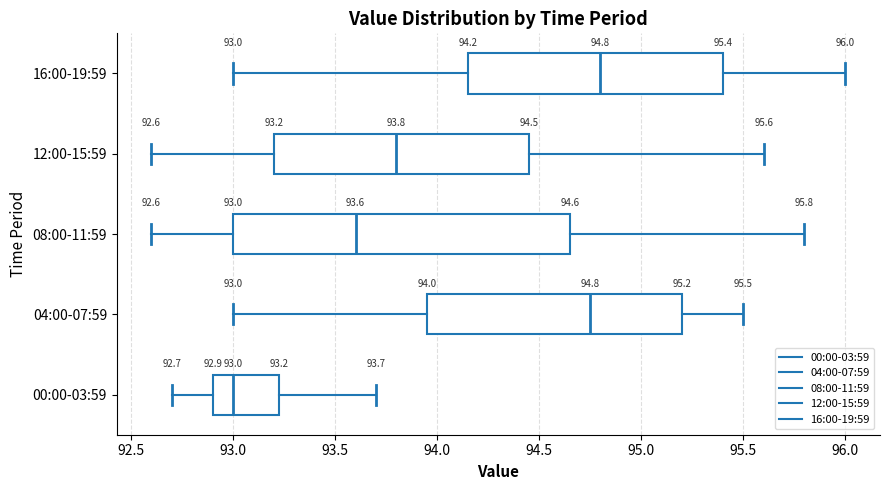

Which box is the widest, from its left edge to its right edge?

08:00-11:59